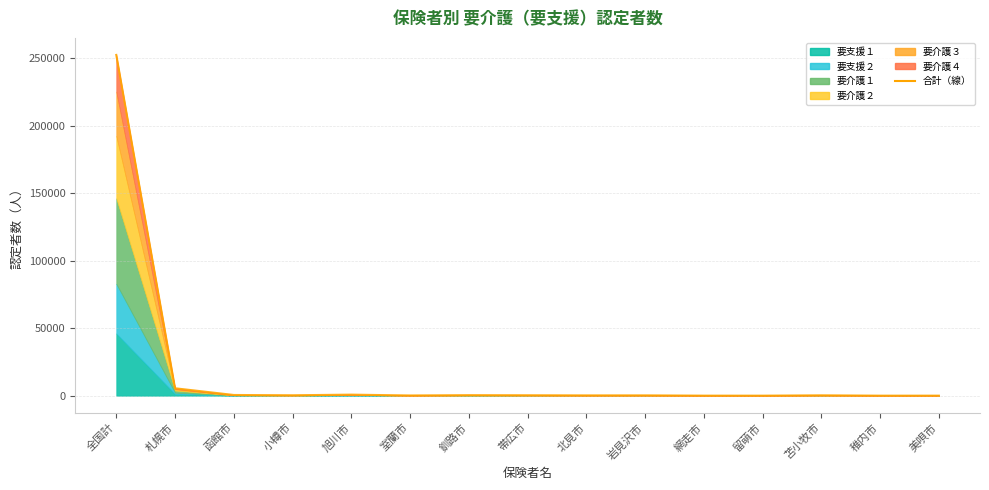

What position from the right is 全国計?

15